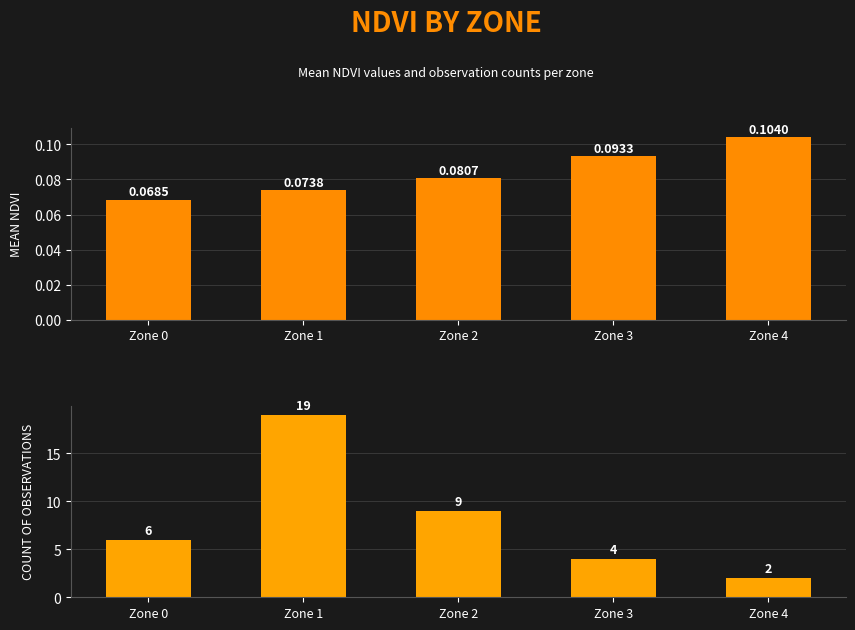

Reading left to right, transcribe all the data shown in this chart.

Mean NDVI: Zone 0=0.1	Zone 1=0.1	Zone 2=0.1	Zone 3=0.1	Zone 4=0.1
Count: Zone 0=6.0	Zone 1=19.0	Zone 2=9.0	Zone 3=4.0	Zone 4=2.0